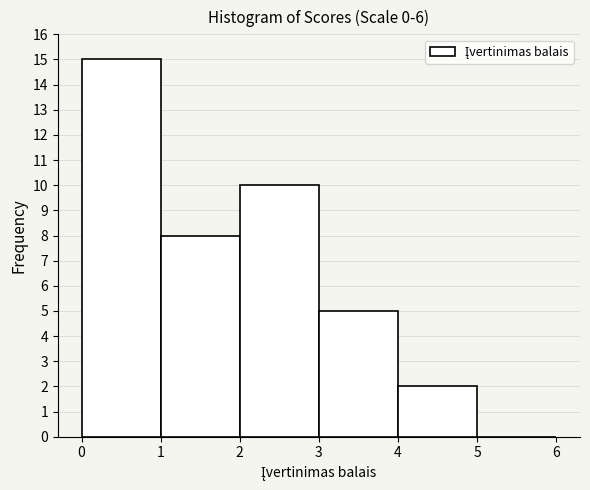

Over which range of the x-axis is the bar tallest?

0 to 1